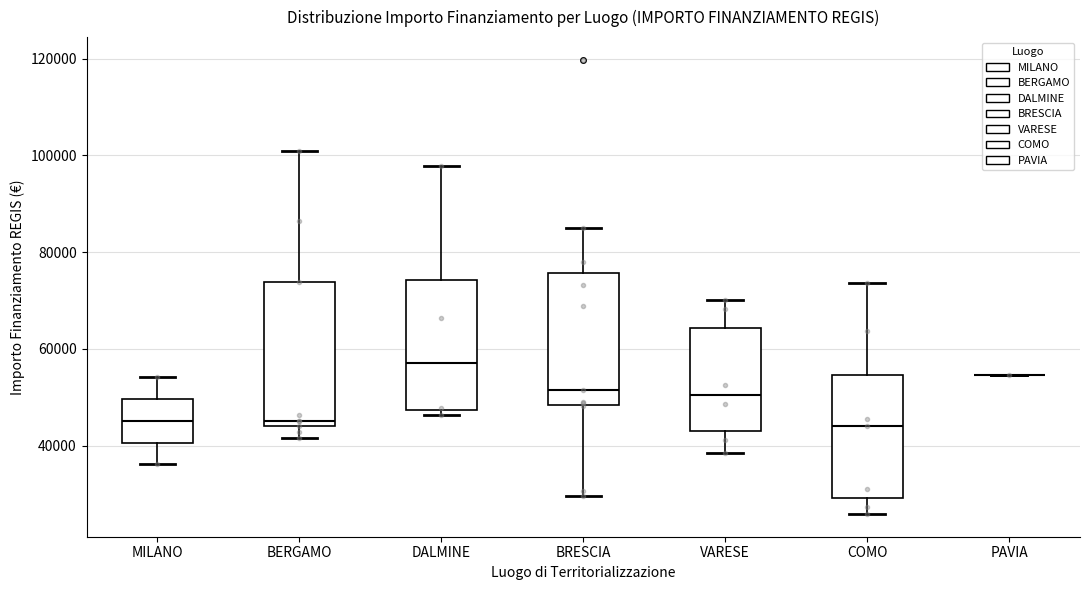

Comparing the boxes themselves (not the whiskers), which one is the tallest?

BERGAMO